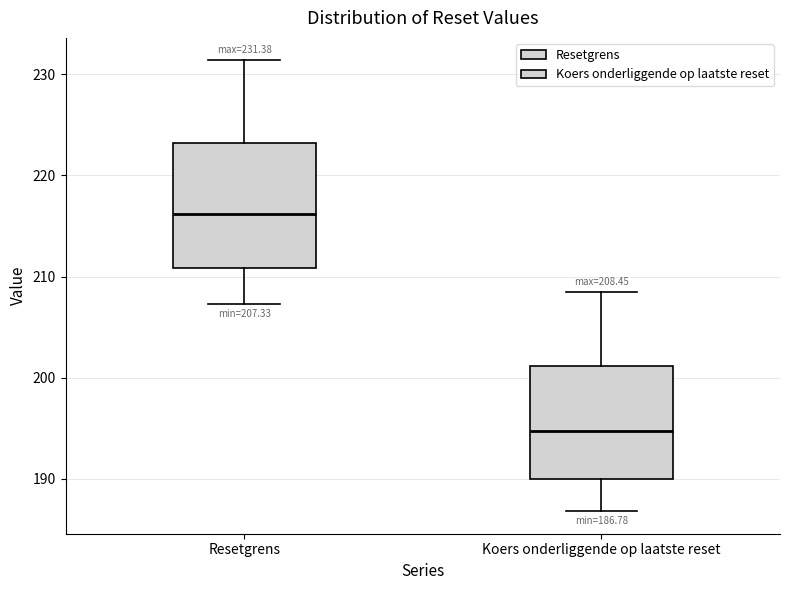

Which box's median line is the highest?

Resetgrens